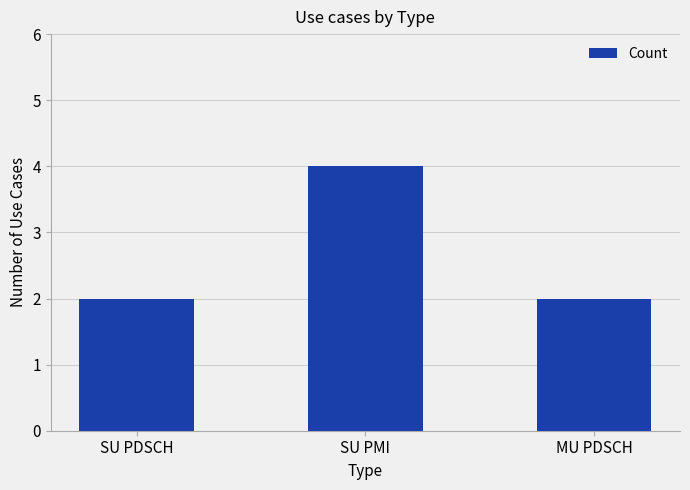

What is the approximate value at MU PDSCH?

2